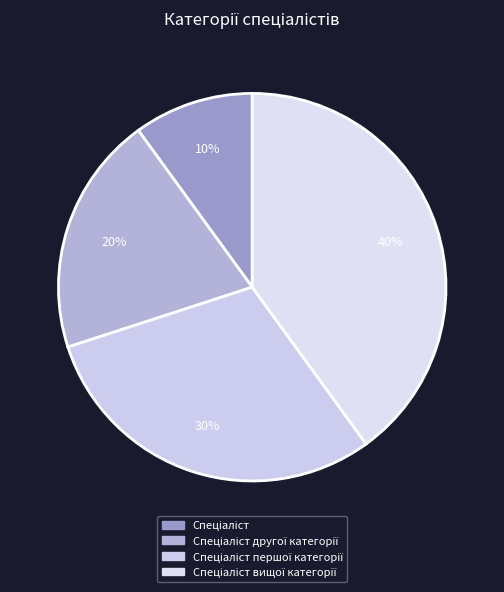

What is the smallest slice in the pie chart?

Спеціаліст